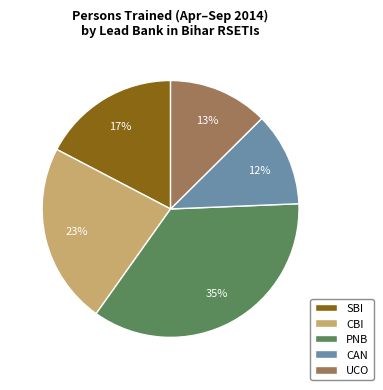

To the nearest percent, what percentage of the pie is SBI?

17%